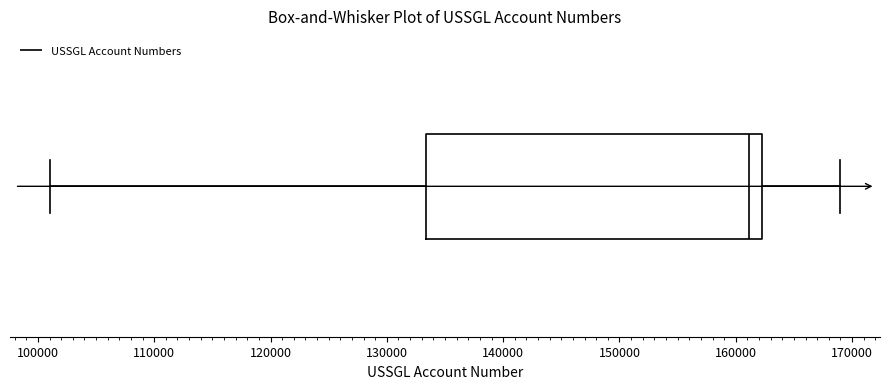

Where is the left edge of the box on the x-axis? The values are not printed on the chart, so give them approximately, as read against the axis.

133000